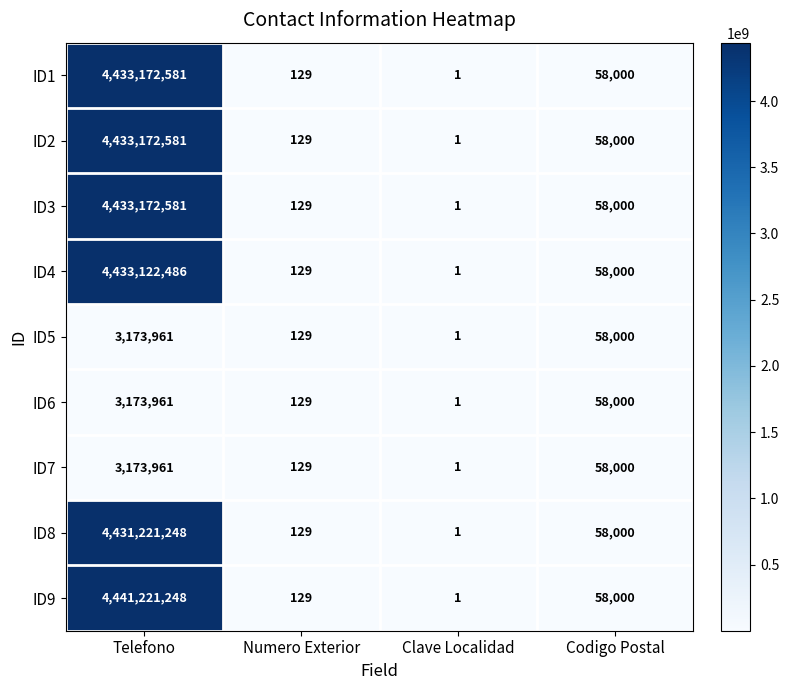

Where is ID5 nearest to the value 1586981?

Codigo Postal